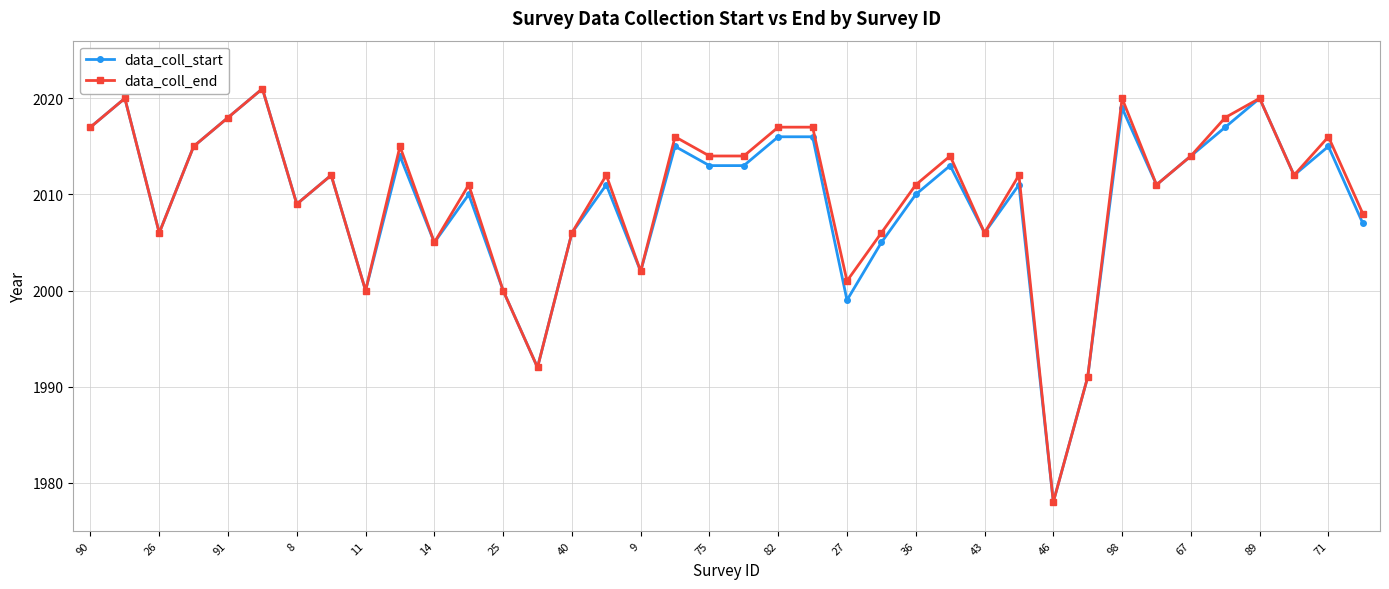

What is the value of the data_coll_start point at the 21st from the left?

2016